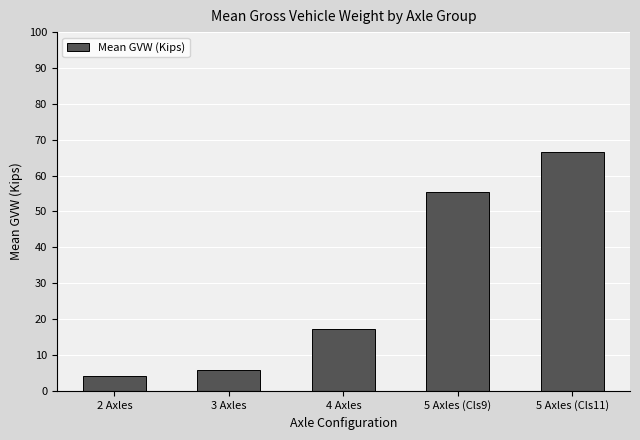

What position from the right is 2 Axles?

5